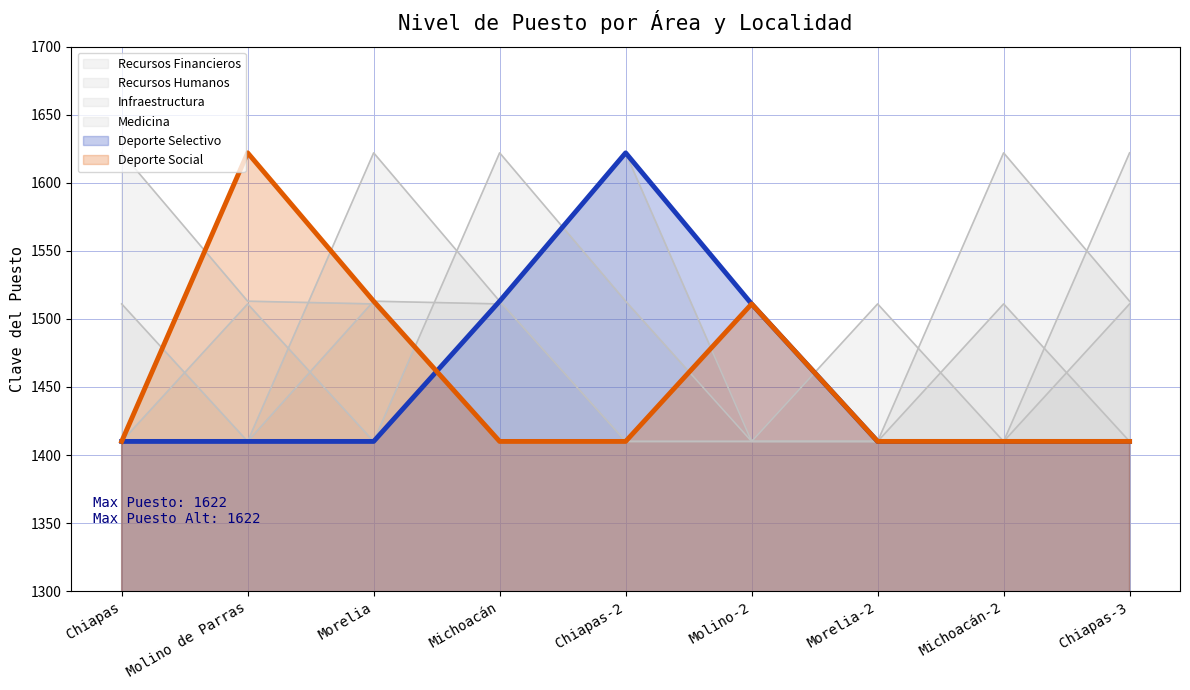

Reading left to right, what are all the values shown in this chart?

Deporte Selectivo: 1410	1410	1410	1513	1622	1511	1410	1410	1410
Deporte Social: 1410	1622	1513	1410	1410	1511	1410	1410	1410
Recursos Financieros: 1511	1410	1622	1513	1410	1410	1410	1410	1511
Recursos Humanos: 1410	1511	1410	1622	1513	1410	1410	1511	1410
Infraestructura: 1622	1513	1511	1410	1410	1410	1511	1410	1622
Medicina: 1410	1410	1513	1511	1622	1410	1410	1622	1513